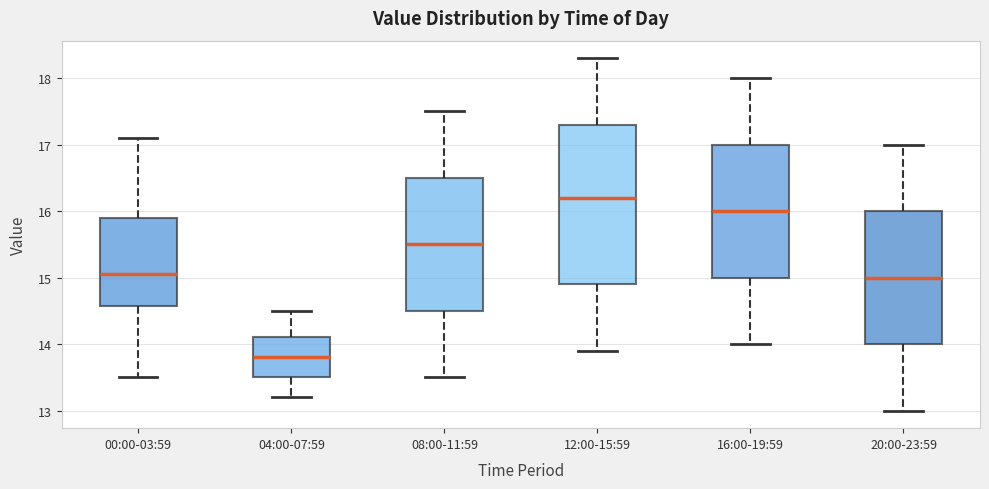

Reading left to right, read every box against the y-axis: the position of its median line, the range the box covers, and the ends of its whiskers. The values are not printed on the chart, so give them approximately, as read against the axis.

00:00-03:59: median 15.1, box 14.6 to 15.9, whiskers 13.5 to 17.1
04:00-07:59: median 13.8, box 13.5 to 14.1, whiskers 13.2 to 14.5
08:00-11:59: median 15.5, box 14.5 to 16.5, whiskers 13.5 to 17.5
12:00-15:59: median 16.2, box 14.9 to 17.3, whiskers 13.9 to 18.3
16:00-19:59: median 16.0, box 15.0 to 17.0, whiskers 14.0 to 18.0
20:00-23:59: median 15.0, box 14.0 to 16.0, whiskers 13.0 to 17.0